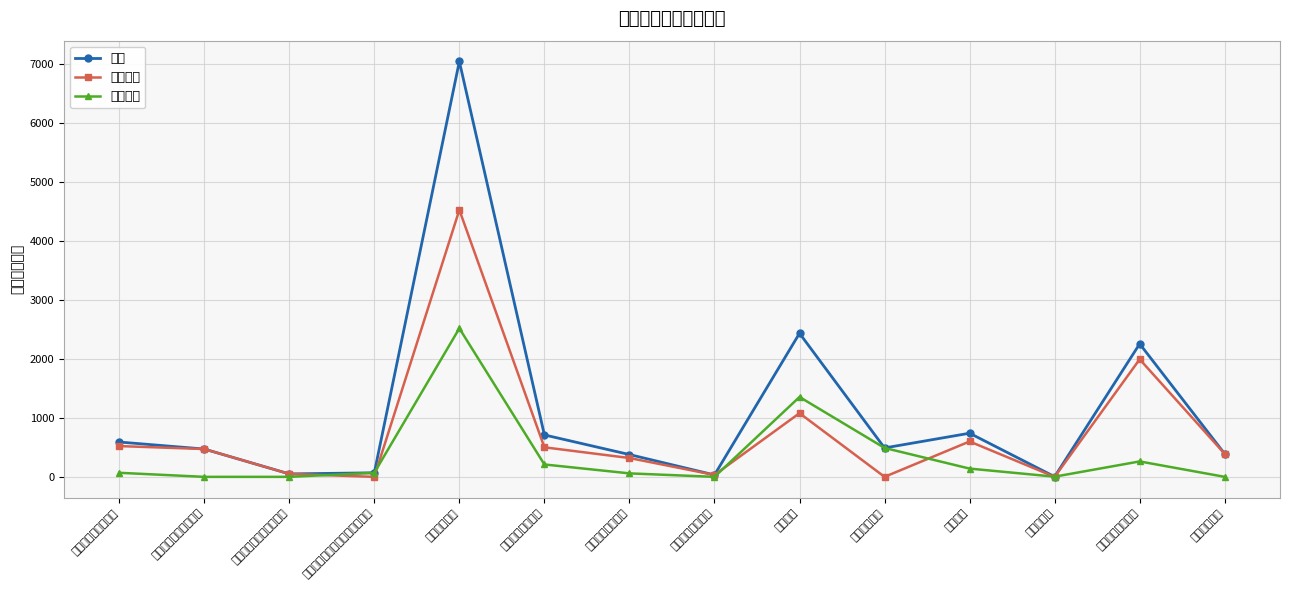

Is it true that 合计 equals 3.0 at 中医药事务?

True